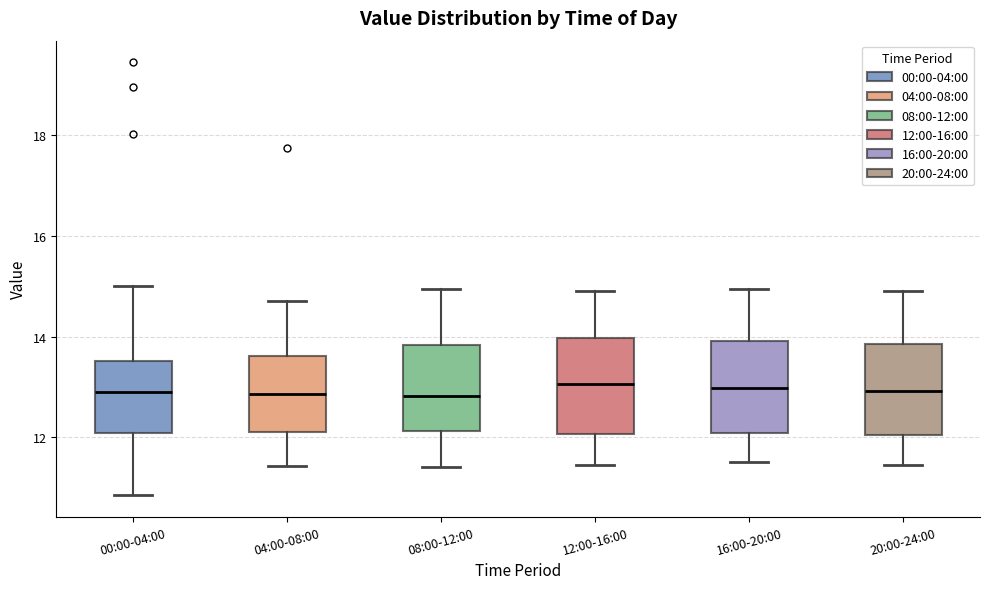

Reading left to right, transcribe this box plot: for each box, give where its median line is, the range the box spans, and where its two whiskers end, as read against the y-axis. The values are not printed on the chart, so give them approximately, as read against the axis.

00:00-04:00: median 12.8, box 12.0 to 13.6, whiskers 10.8 to 15.0
04:00-08:00: median 12.8, box 12.2 to 13.6, whiskers 11.4 to 14.8
08:00-12:00: median 12.8, box 12.2 to 13.8, whiskers 11.4 to 15.0
12:00-16:00: median 13.0, box 12.0 to 14.0, whiskers 11.4 to 15.0
16:00-20:00: median 13.0, box 12.0 to 14.0, whiskers 11.6 to 15.0
20:00-24:00: median 13.0, box 12.0 to 13.8, whiskers 11.4 to 15.0